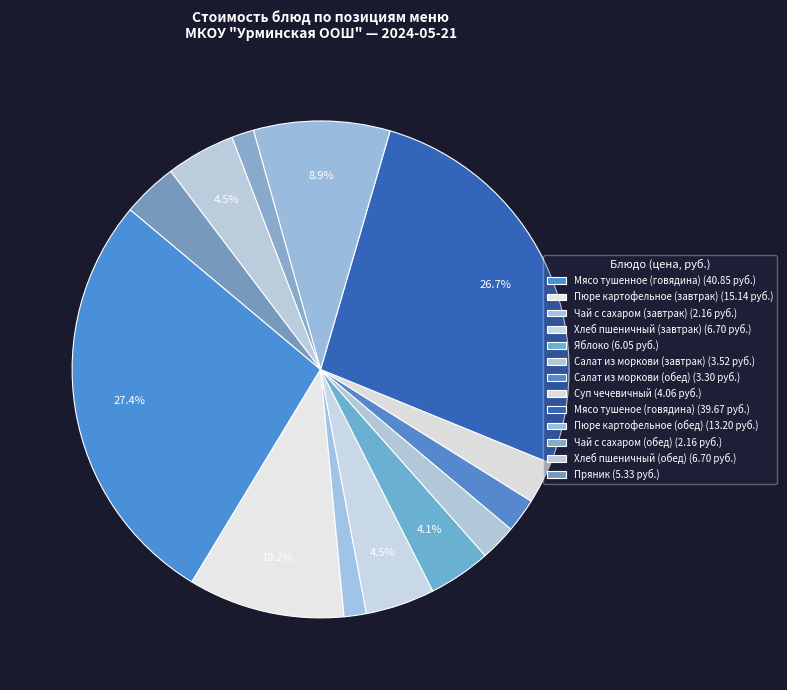

Is Мясо тушеное (говядина) the majority of the pie?

No